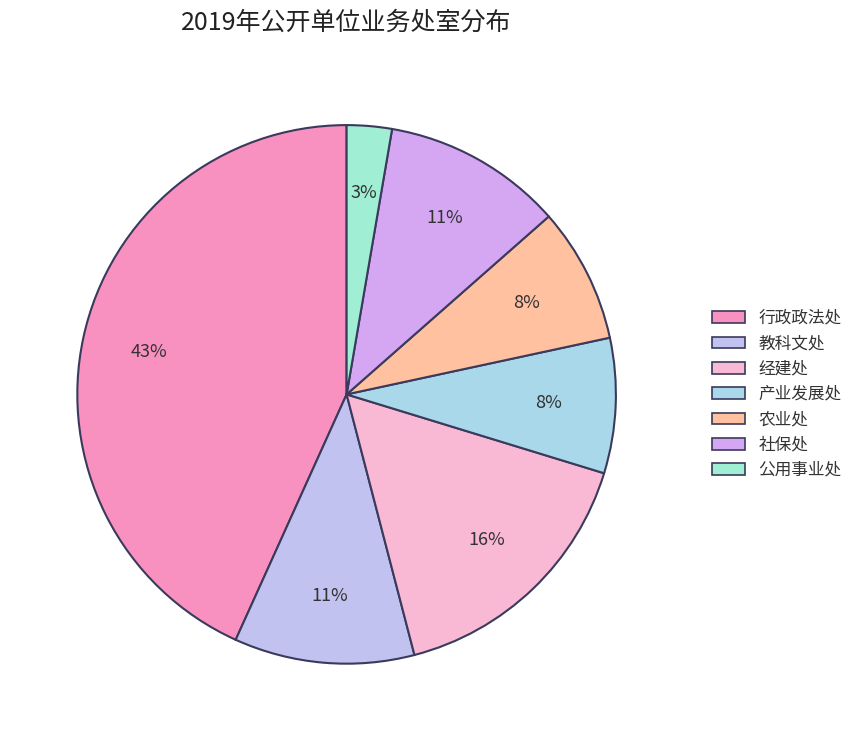

Which slice is the smallest?

公用事业处